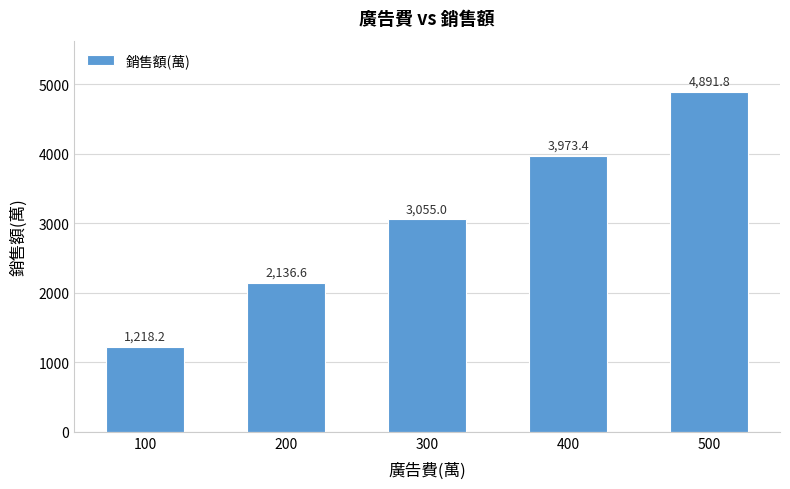

Count the number of categories in the chart.

5